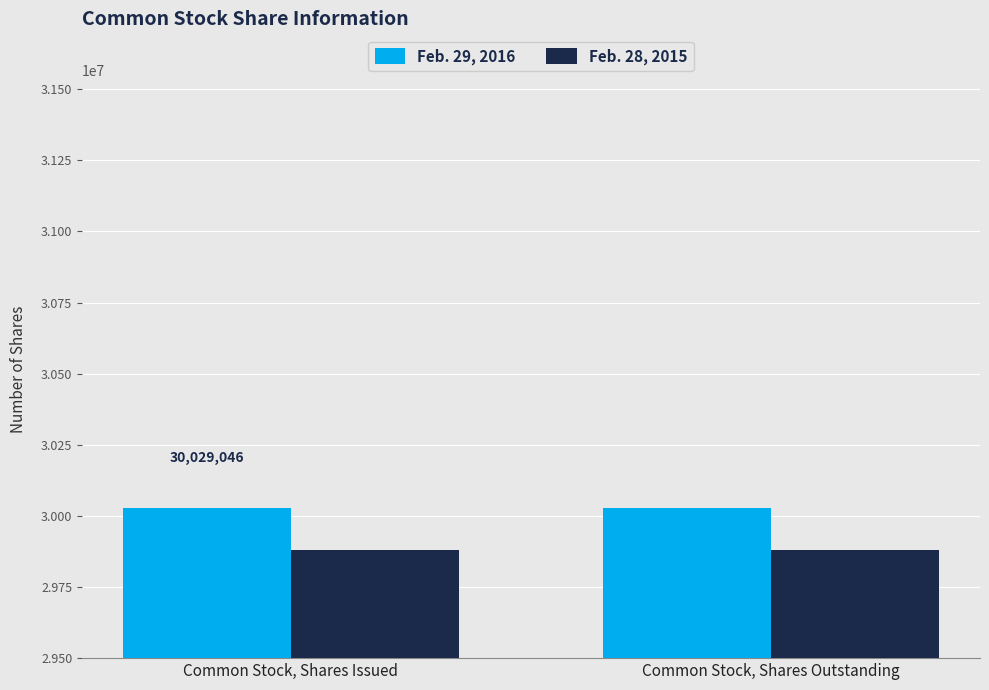

What is the spread (max minus min) of values at Common Stock, Shares Outstanding?

147222